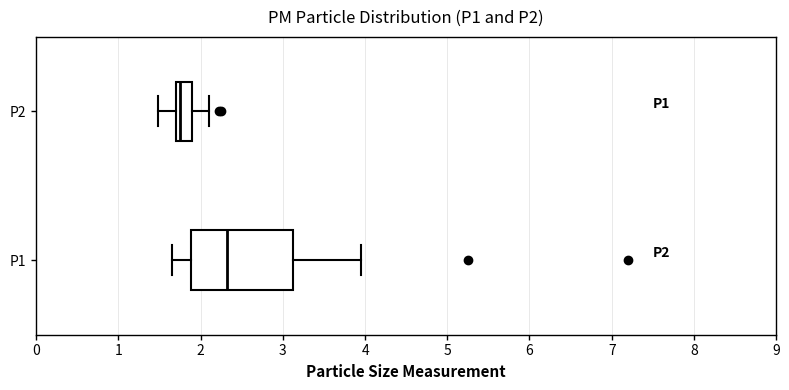

Comparing the boxes themselves (not the whiskers), which one is the widest?

P1